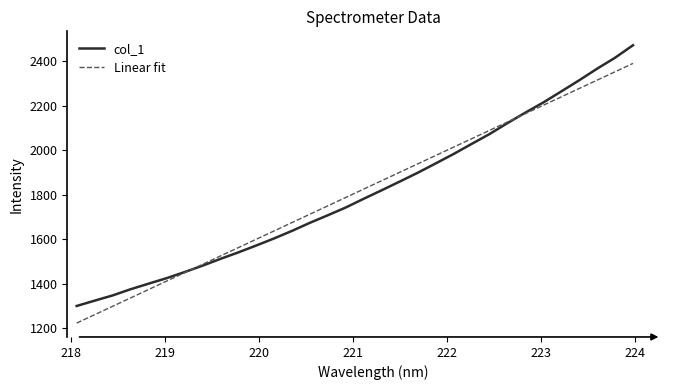

The value at 222.8355 is 3106.3. True or false?

False